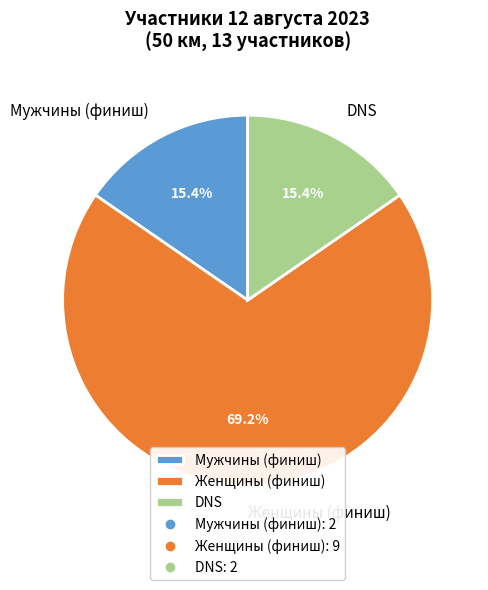

What is the largest slice in the pie chart?

Женщины